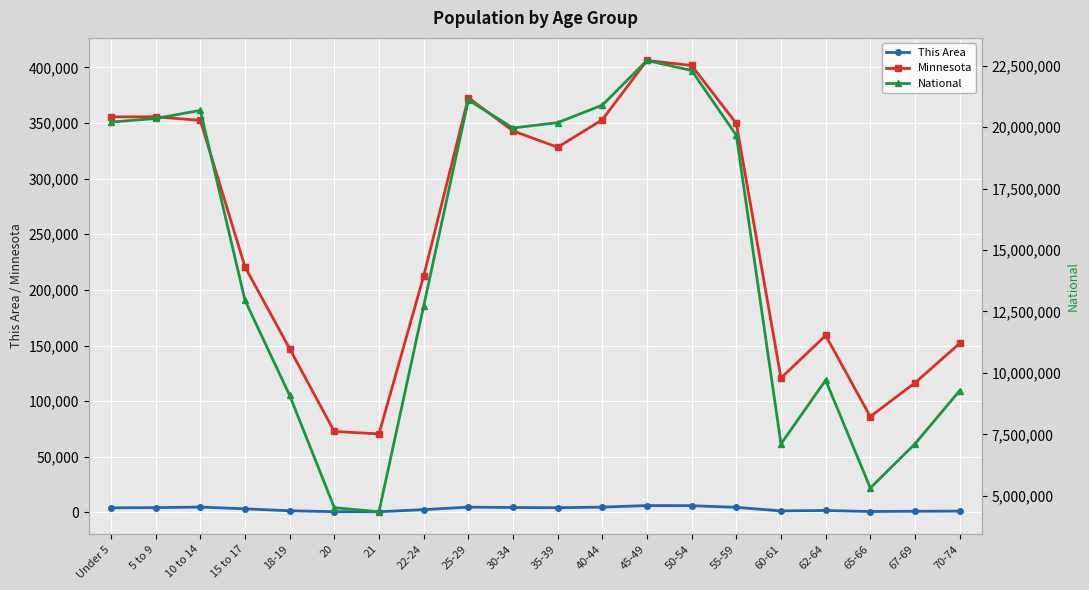

How many lines are shown in the chart?

3